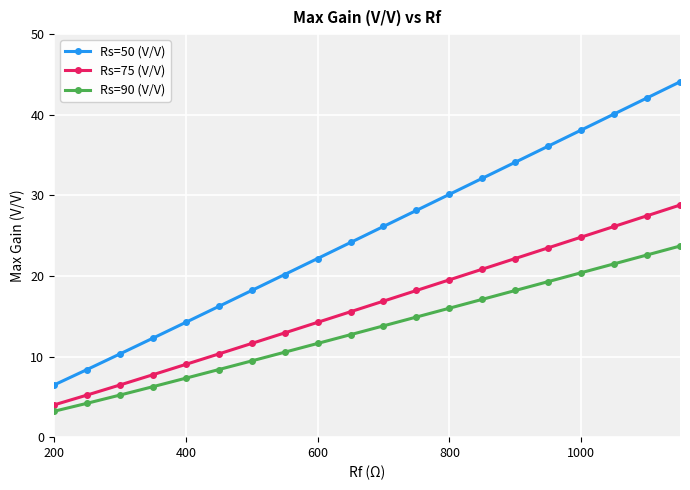

Rank the series by their maximum value, from lowest to highest.

Rs=90 (V/V), Rs=75 (V/V), Rs=50 (V/V)